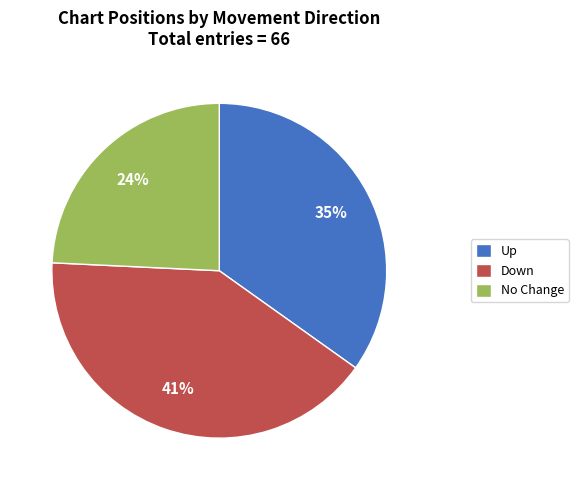

Is it true that Up is 20% of the pie?

False